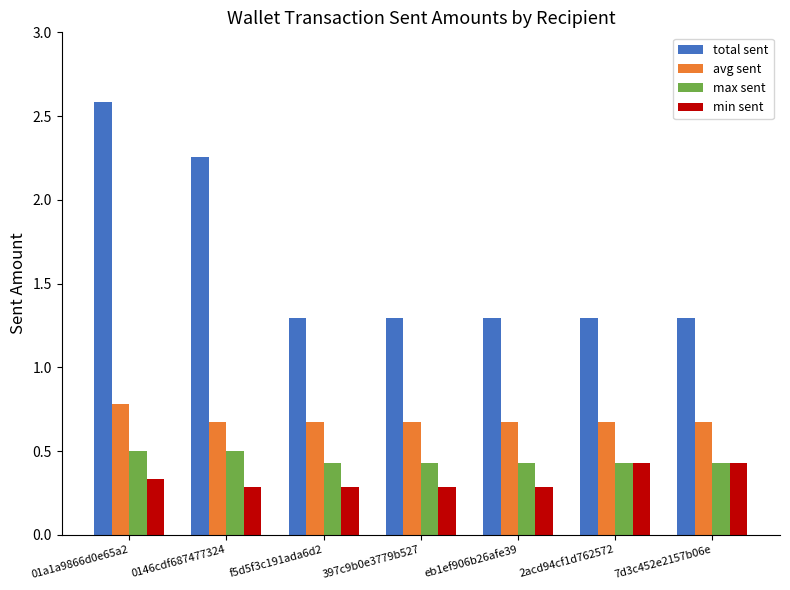

Which series has the widest spread of values?

total sent